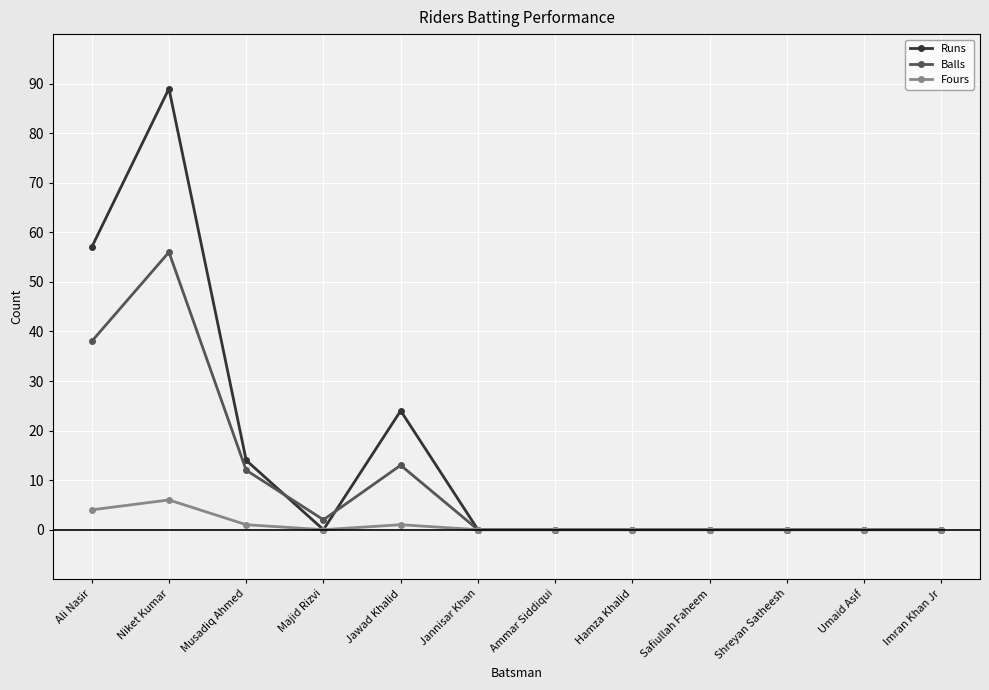

What is the average value of the Runs series?

15